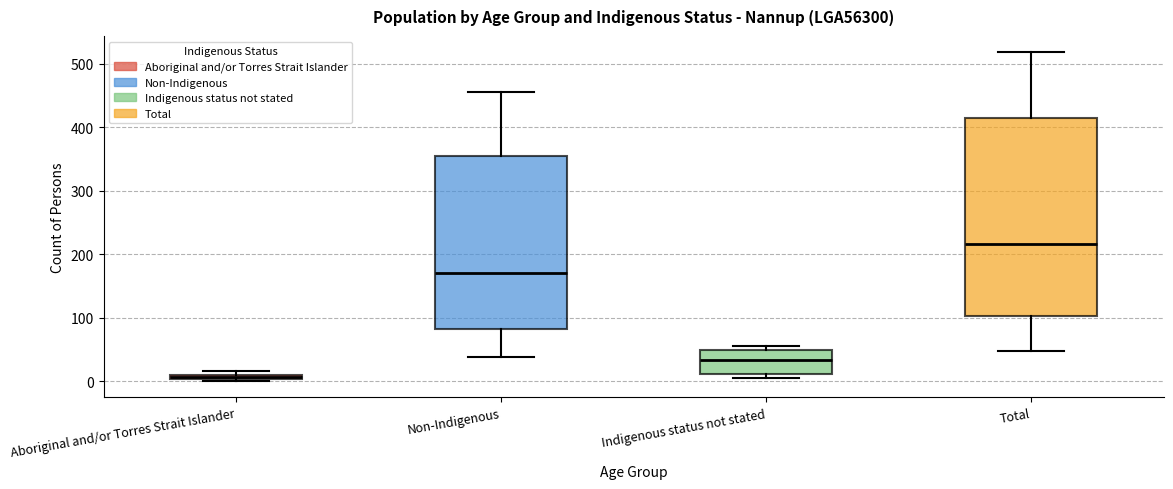

Comparing the boxes themselves (not the whiskers), which one is the tallest?

Total